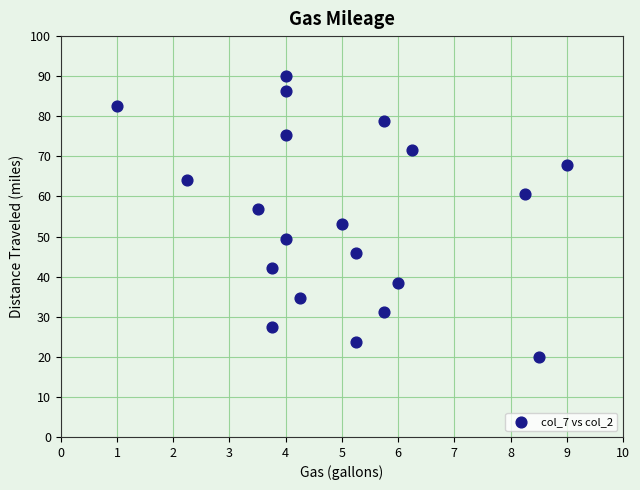

What is the range of X values (max minus min)?

8.0